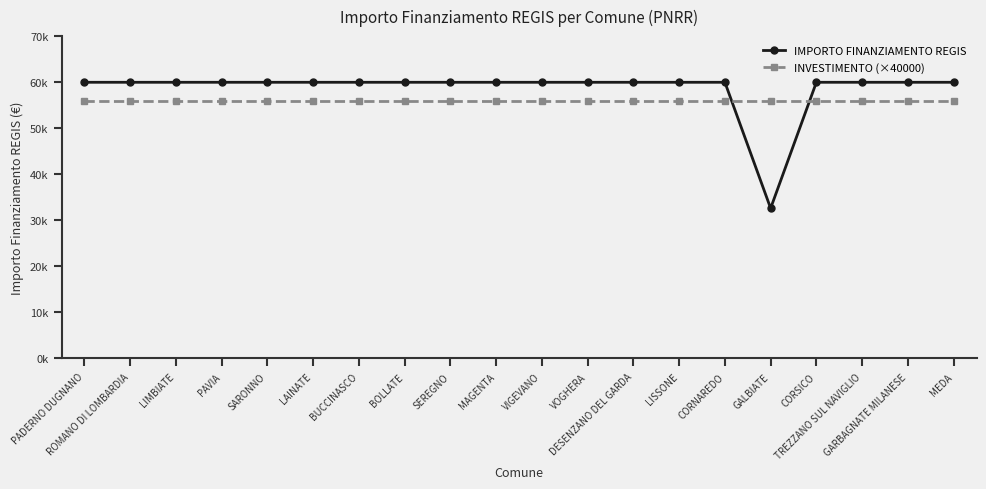

What are all the series names shown in the legend?

IMPORTO FINANZIAMENTO REGIS, INVESTIMENTO (×40000)